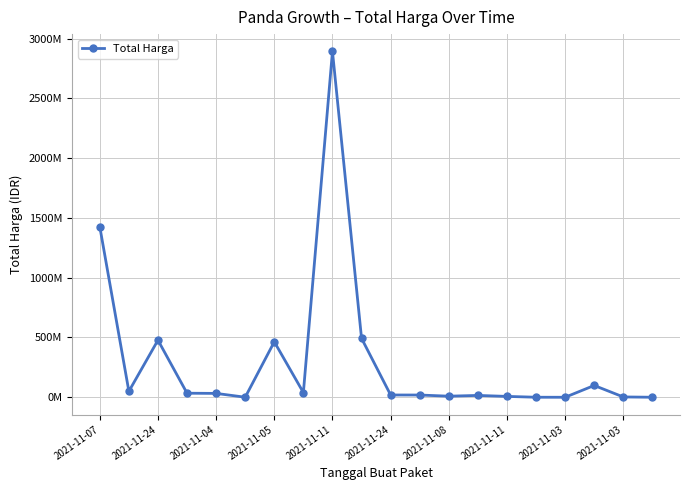

Does the chart have visible grid lines?

Yes